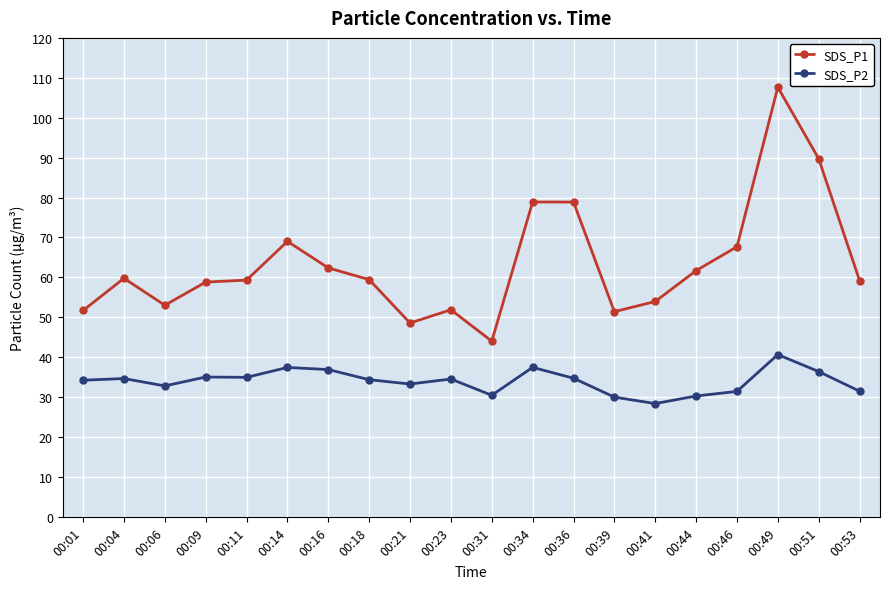

What is the total value across all series at 00:44?

92.0